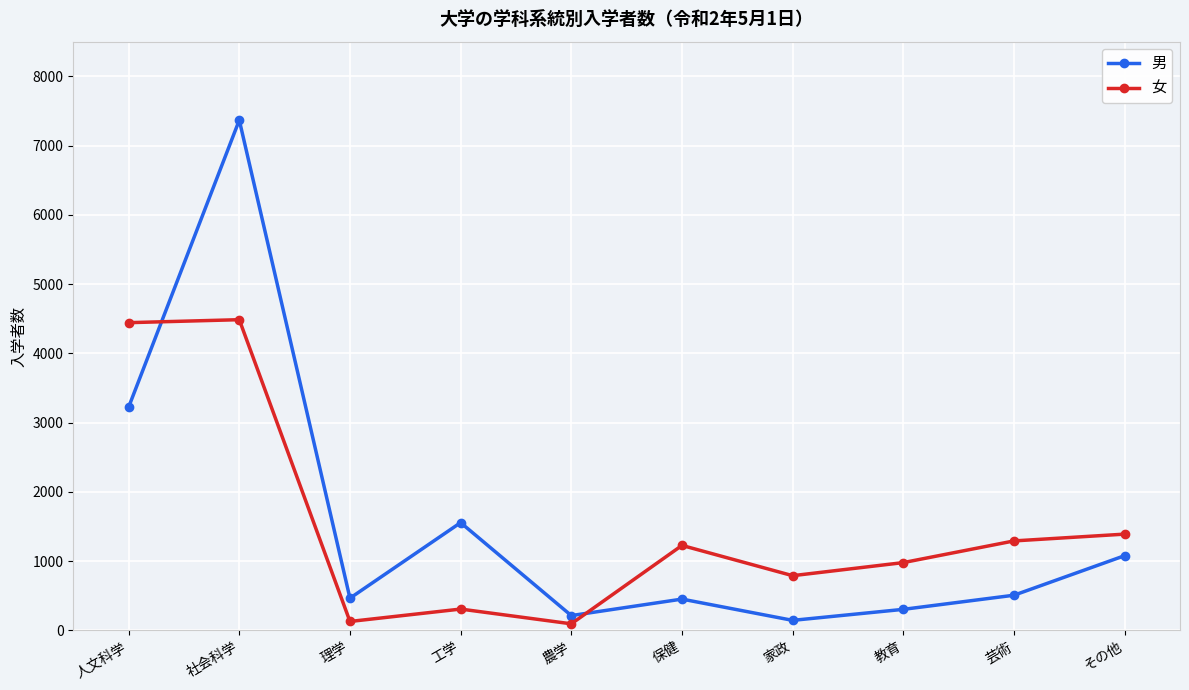

In 女, how many points are lower than both neighbors (excluding endpoints)?

3